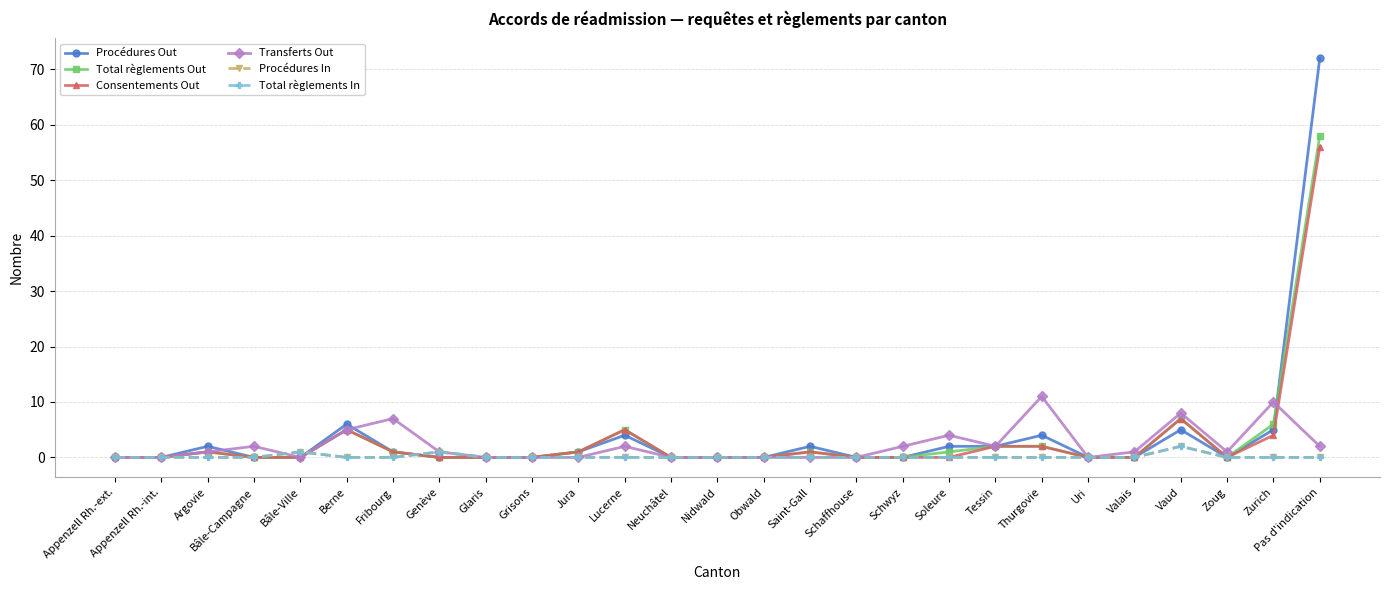

What position from the left is Saint-Gall?

16